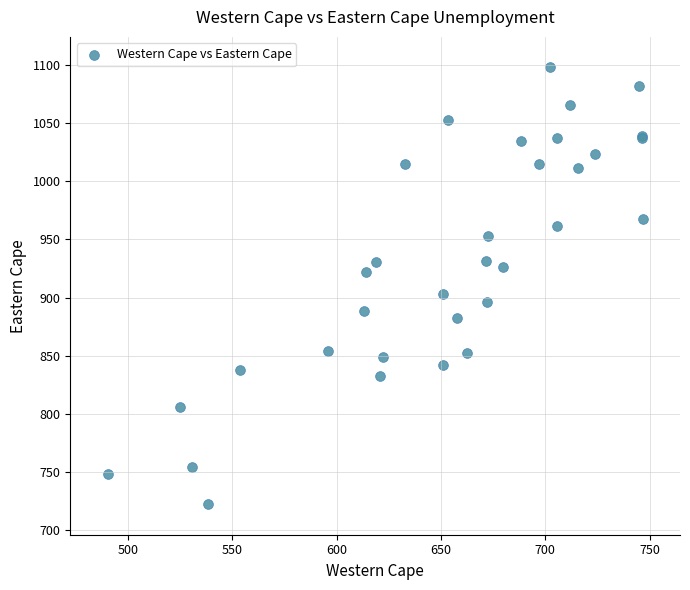

What Y value in the scatter plot is closest to 910?

903.1